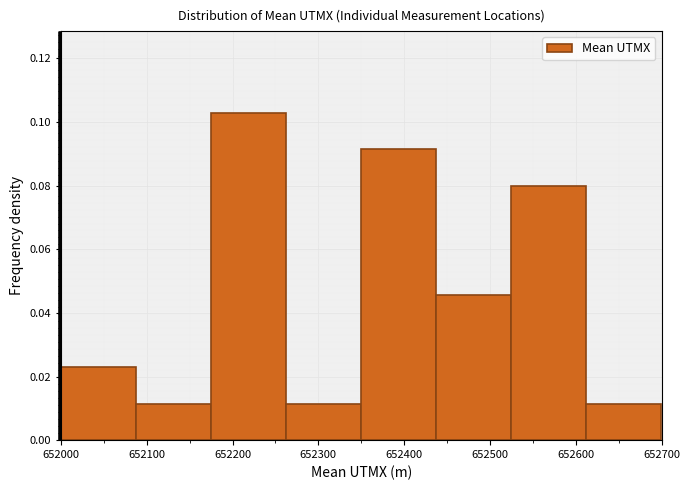

Over which range of the x-axis is the bar tallest?

652180 to 652260